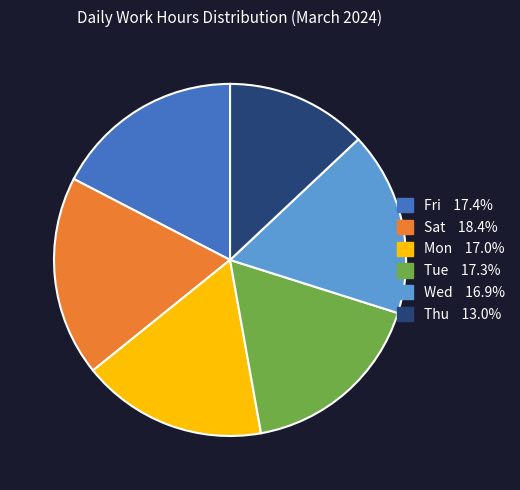

Does any single category account for the majority?

No